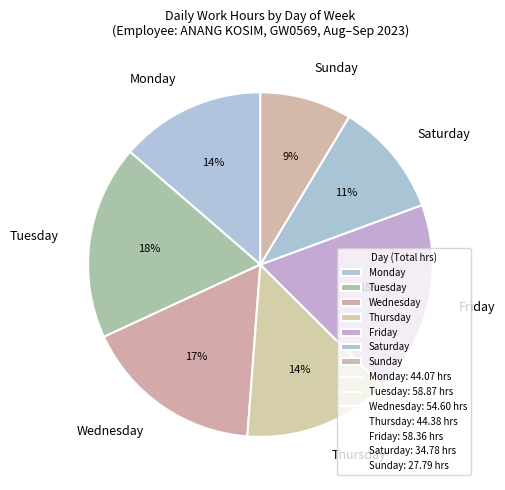

Do Saturday and Wednesday together represent more than half of the pie?

No